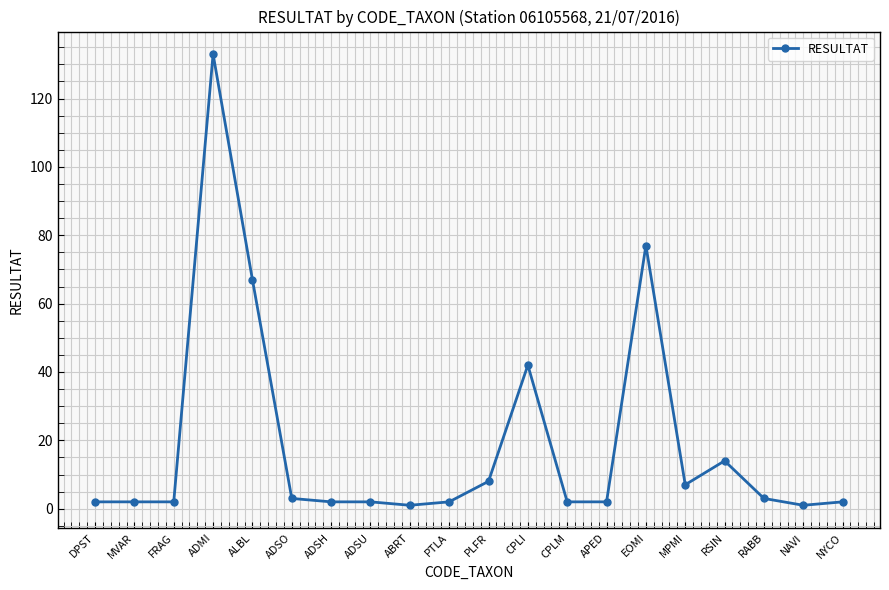

The chart shows a value of 14 at RSIN. True or false?

True